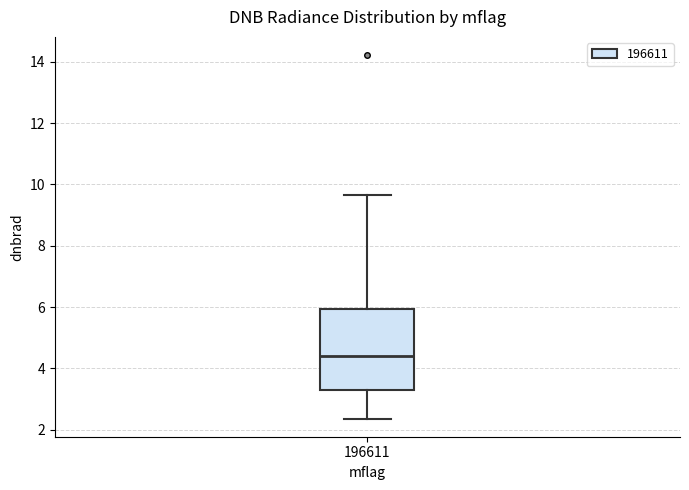

Read this box plot against the y-axis: the position of the median line, the range covered by the box, and the ends of both whiskers. The values are not printed on the chart, so give them approximately, as read against the axis.

median 4.4, box 3.2 to 6.0, whiskers 2.4 to 9.6